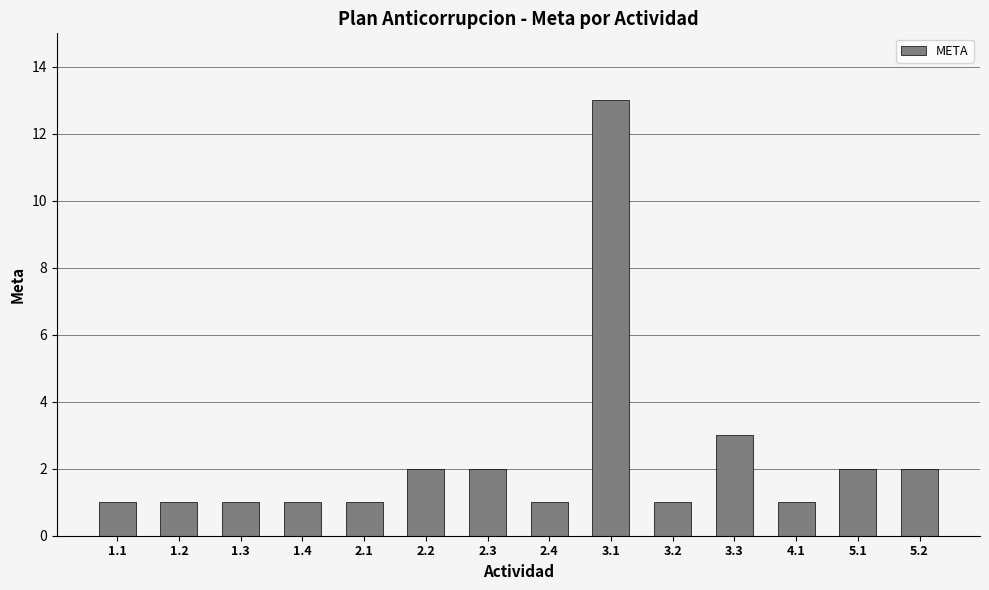

What is the greatest value displayed?

13